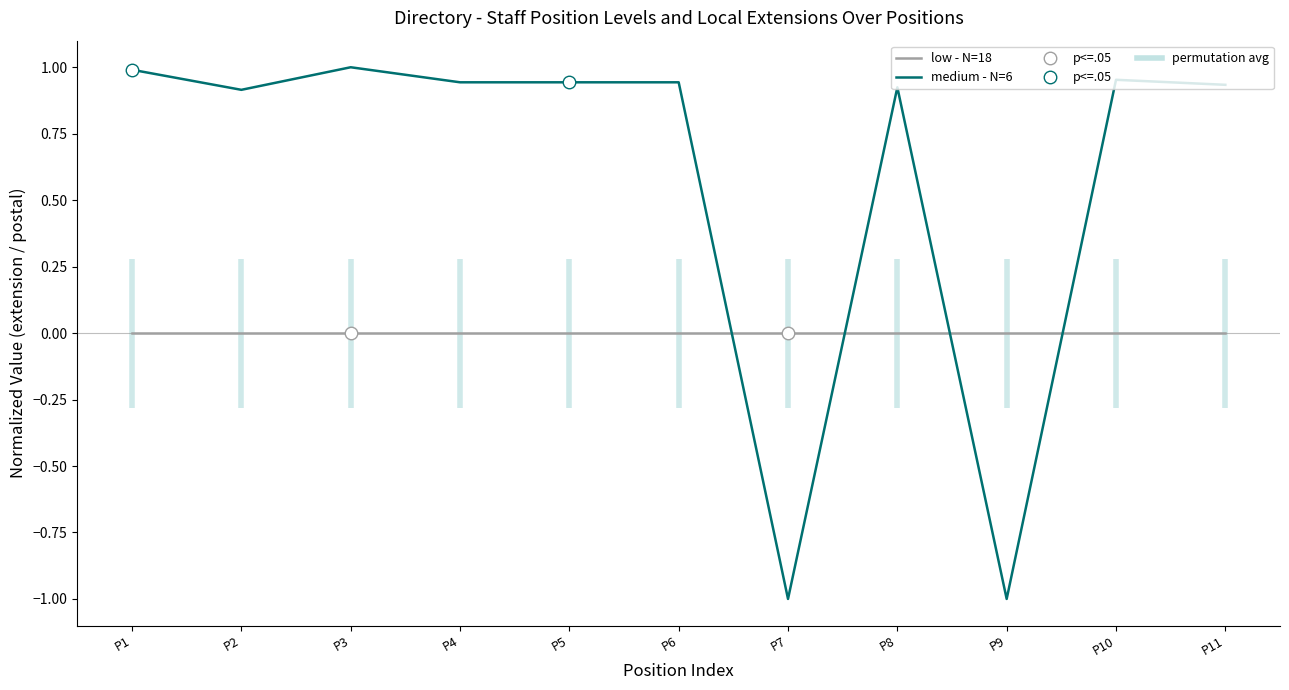

True or false: low - N=18 and medium - N=6 cross at least once.

True